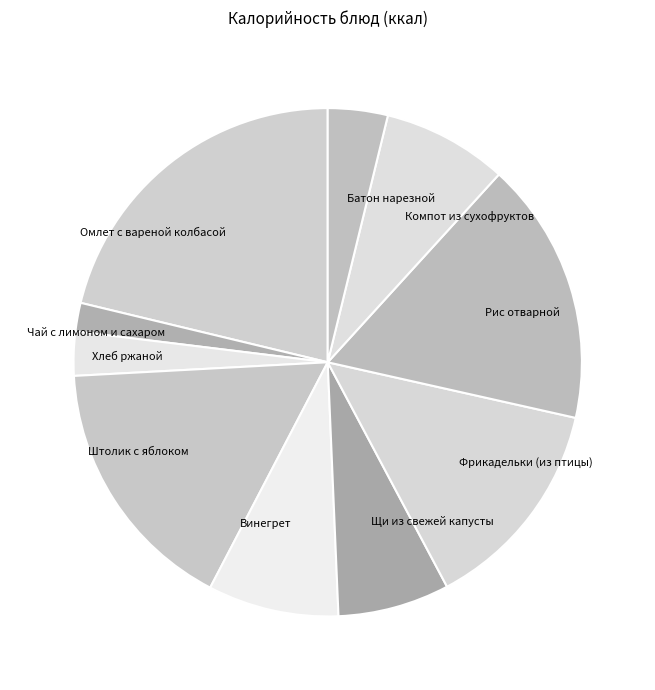

Which has a higher value, Хлеб ржаной or Винегрет?

Винегрет